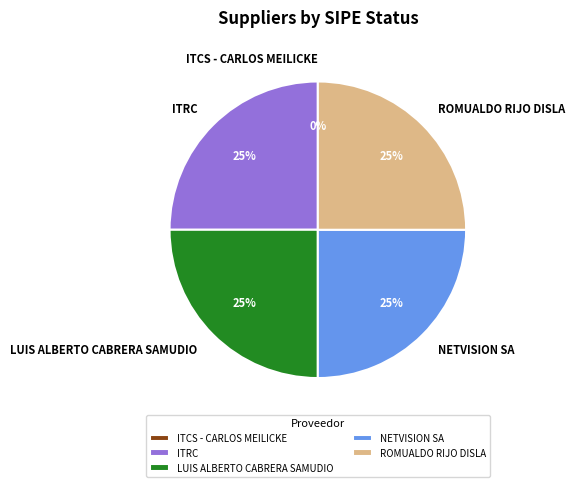

How many slices are in this pie chart?

5